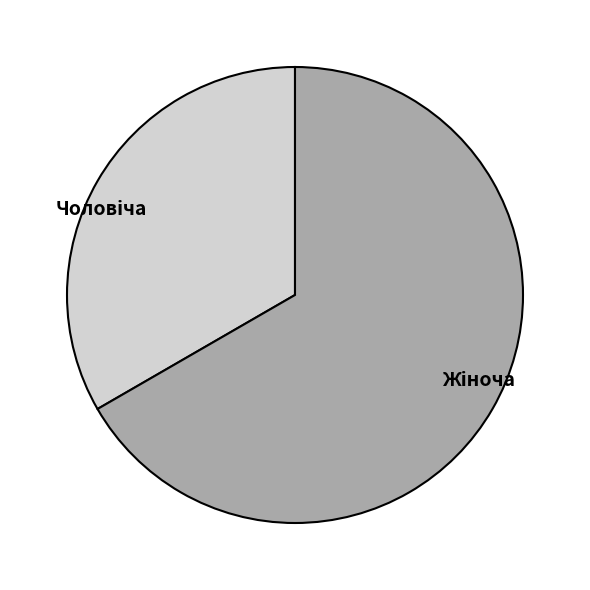

Is there any slice that represents more than half of the pie?

Yes